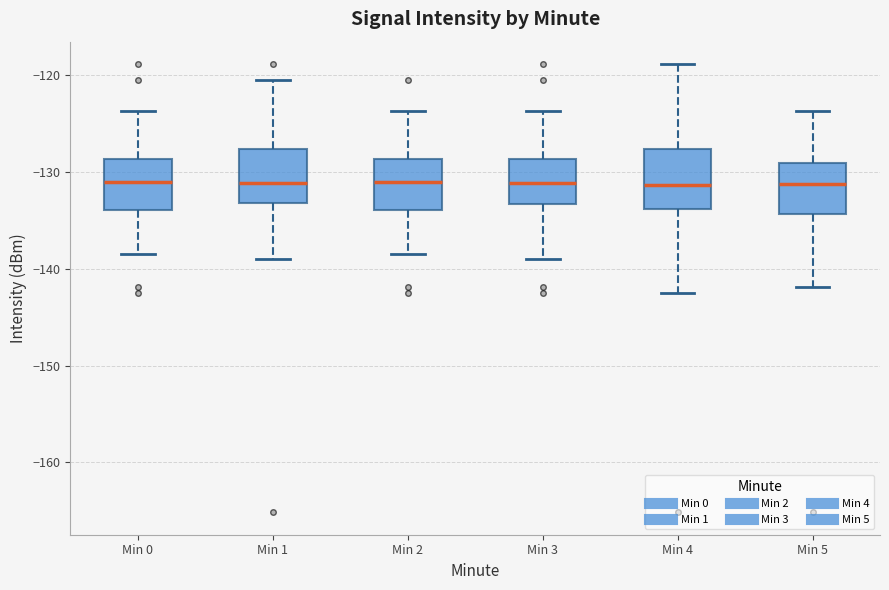

Where does the median line of the box for Min 2 sit on the y-axis? The values are not printed on the chart, so give them approximately, as read against the axis.

-131